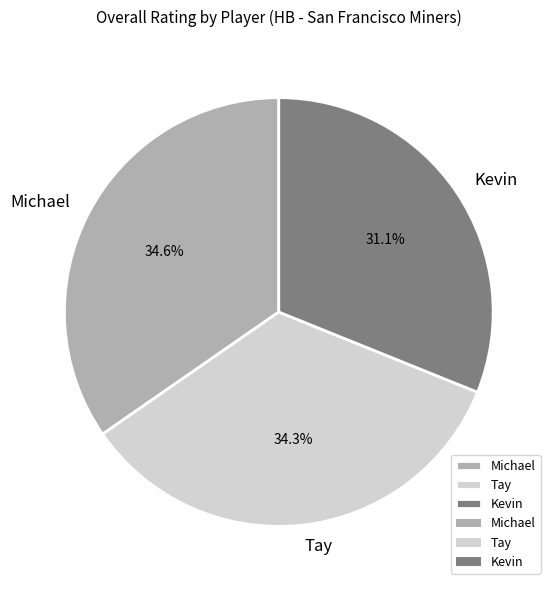

To the nearest percent, what is the difference between the largest and smallest slice percentages?

4%